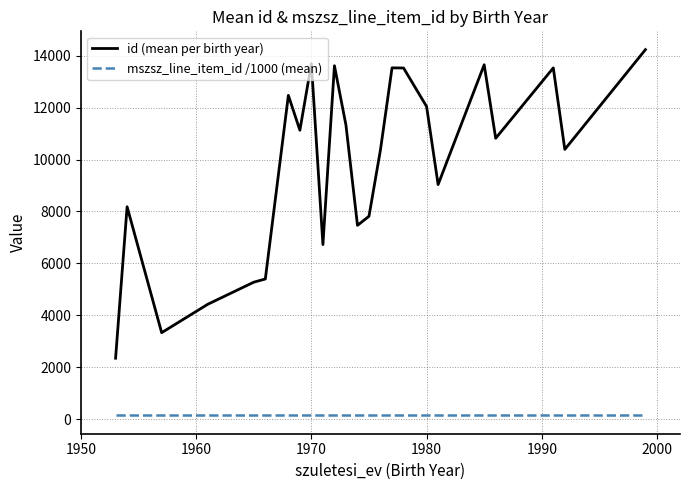

Is this an area chart (filled region under the line)?

No